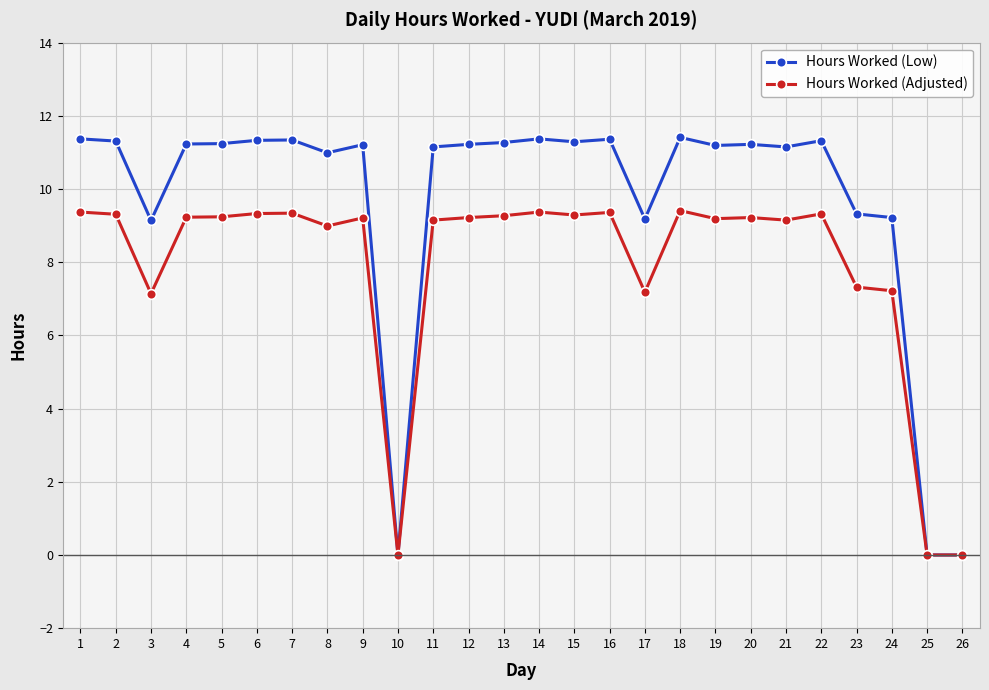

Rank the series by their average value, from highest to lowest.

Hours Worked (Low), Hours Worked (Adjusted)